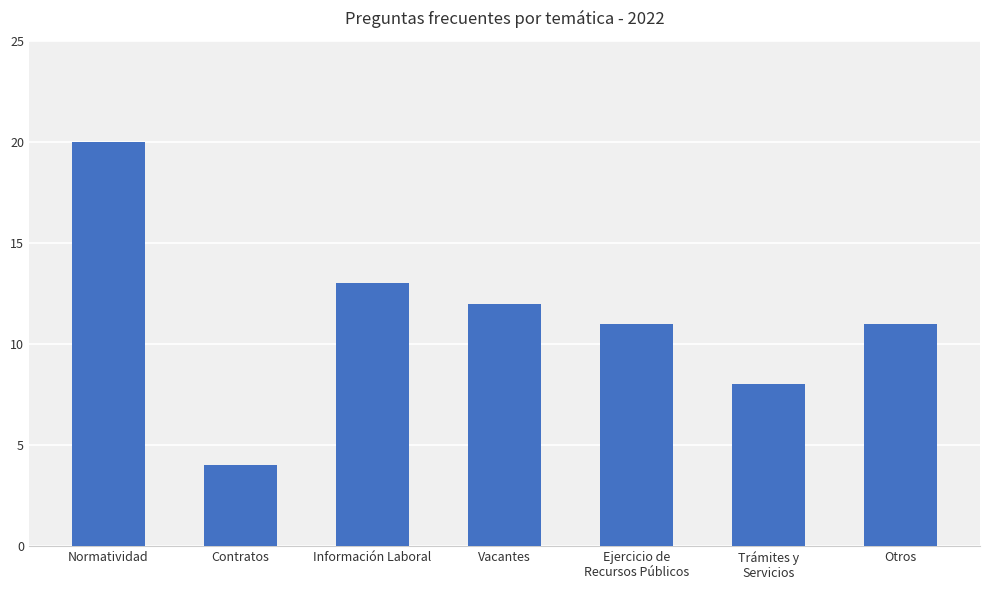

What is the sum of all values?

79